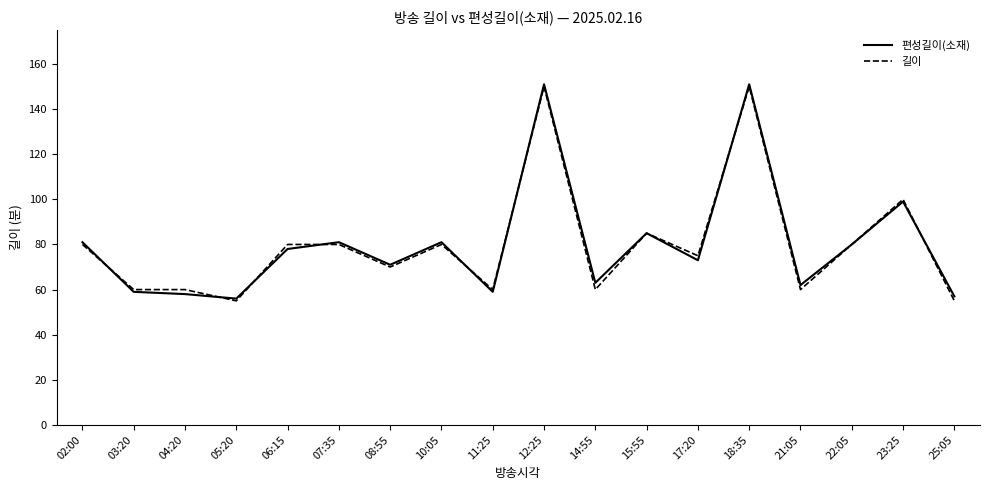

What is the lowest value of the 길이 series?

55